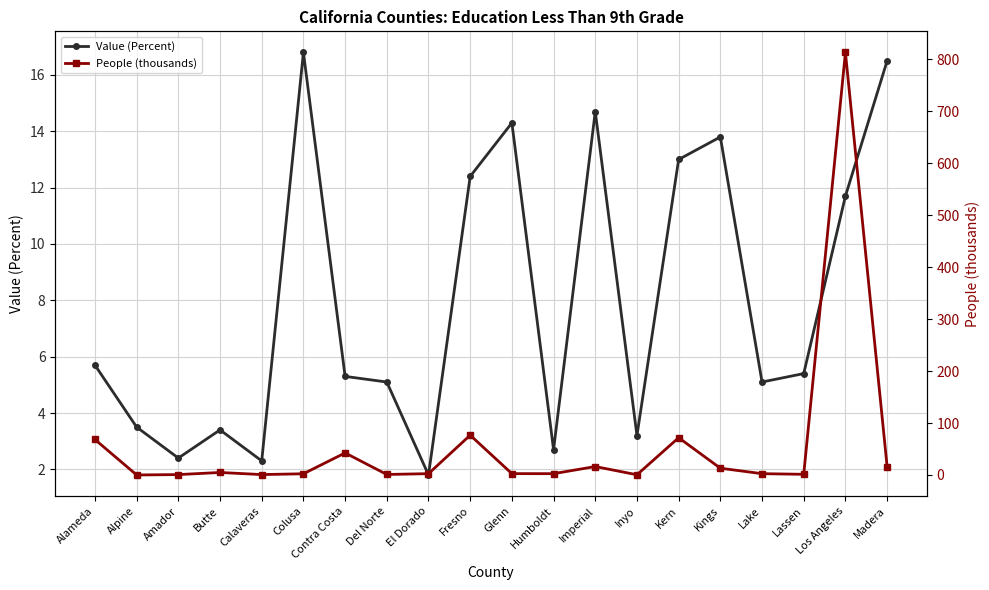

What are all the series names shown in the legend?

Value (Percent), People (thousands)